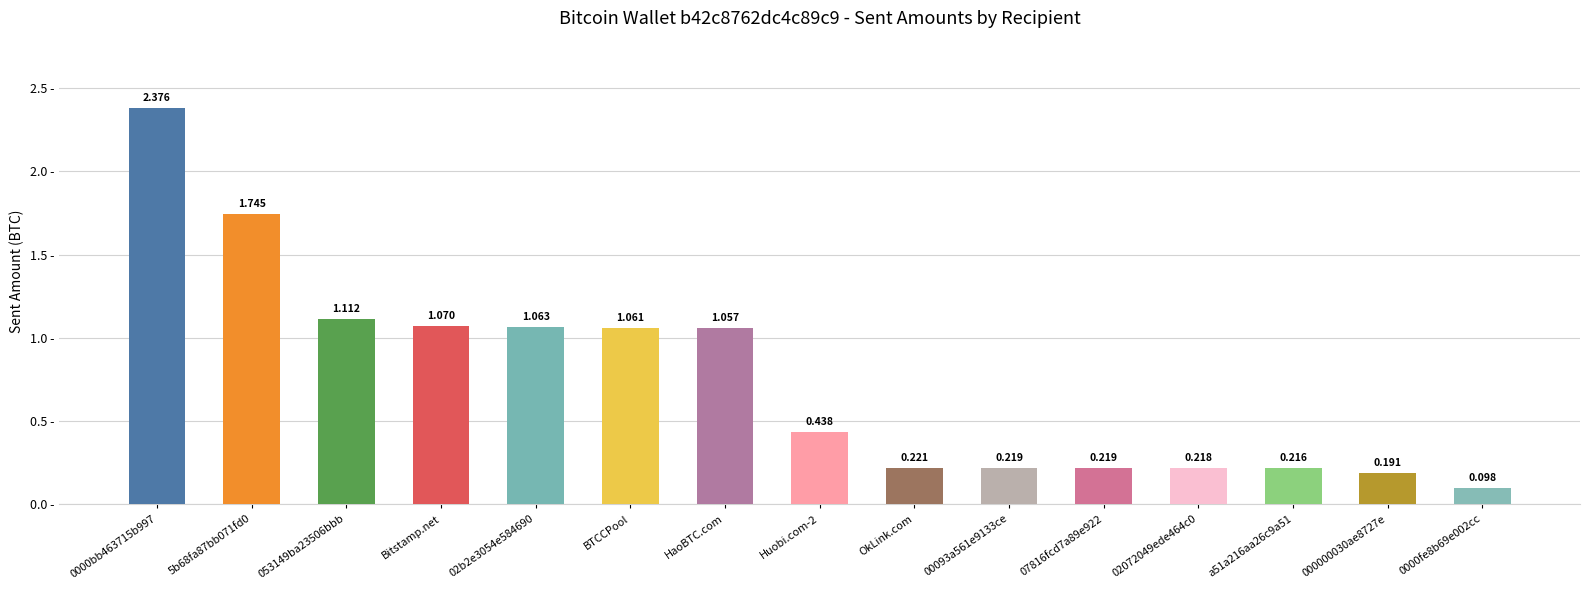

What is the change in value from 5b68fa87bb071fd0 to 02072049ede464c0?

-1.5